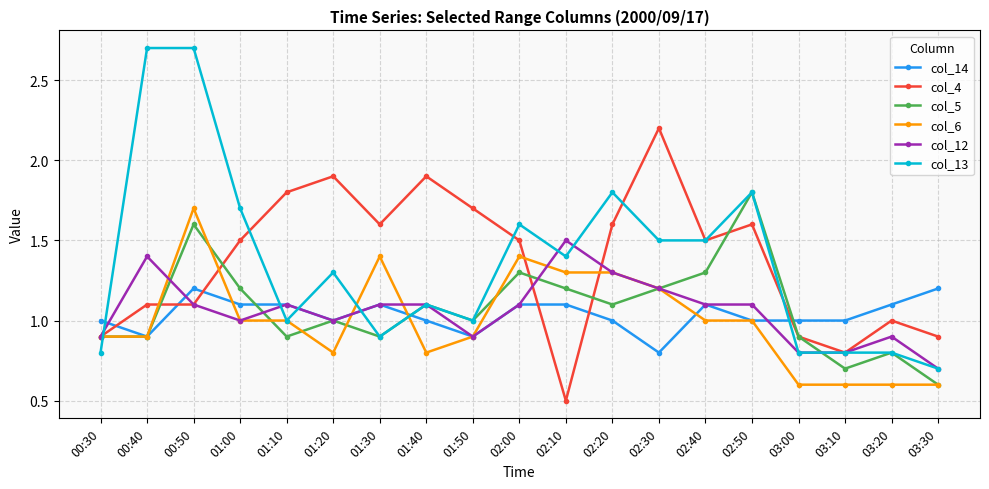

True or false: col_6 has more than 0 interior local peaks.

True